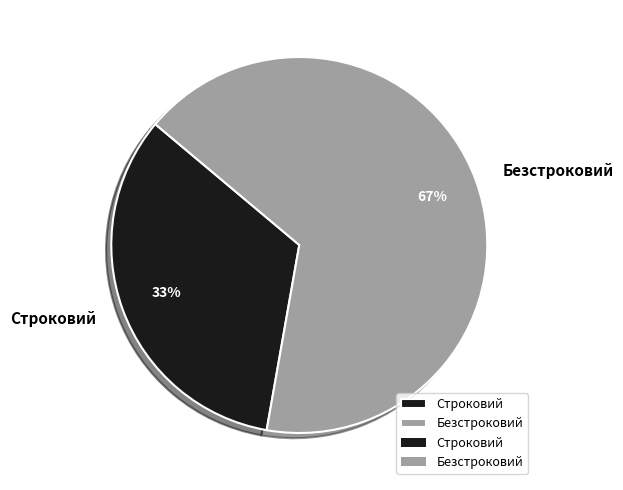

Rank the categories by value from highest to lowest.

Безстроковий, Строковий